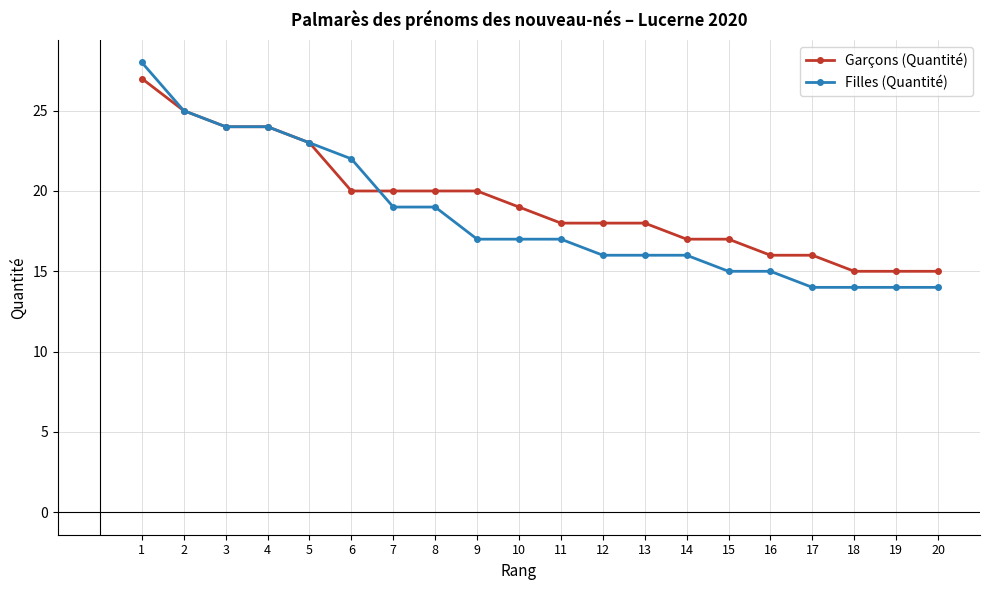

List the series in order of their peak value, highest first.

Filles (Quantité), Garçons (Quantité)